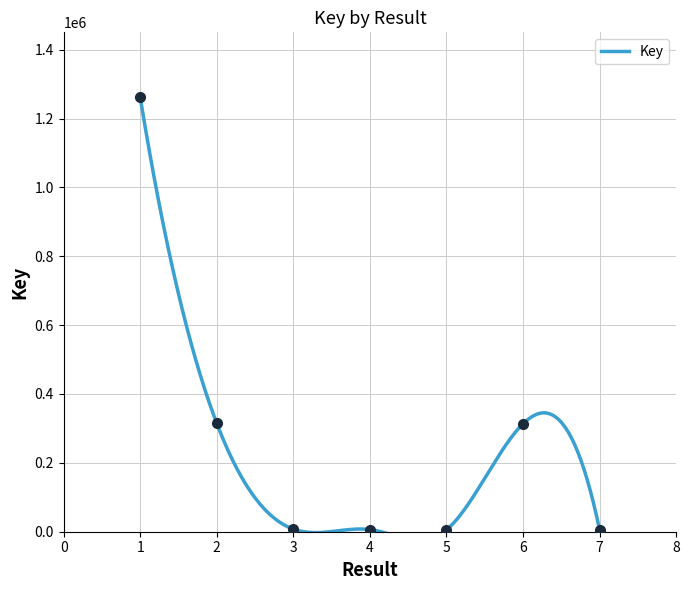

Rank the categories by value from highest to lowest.

1, 2, 6, 3, 4, 7, 5